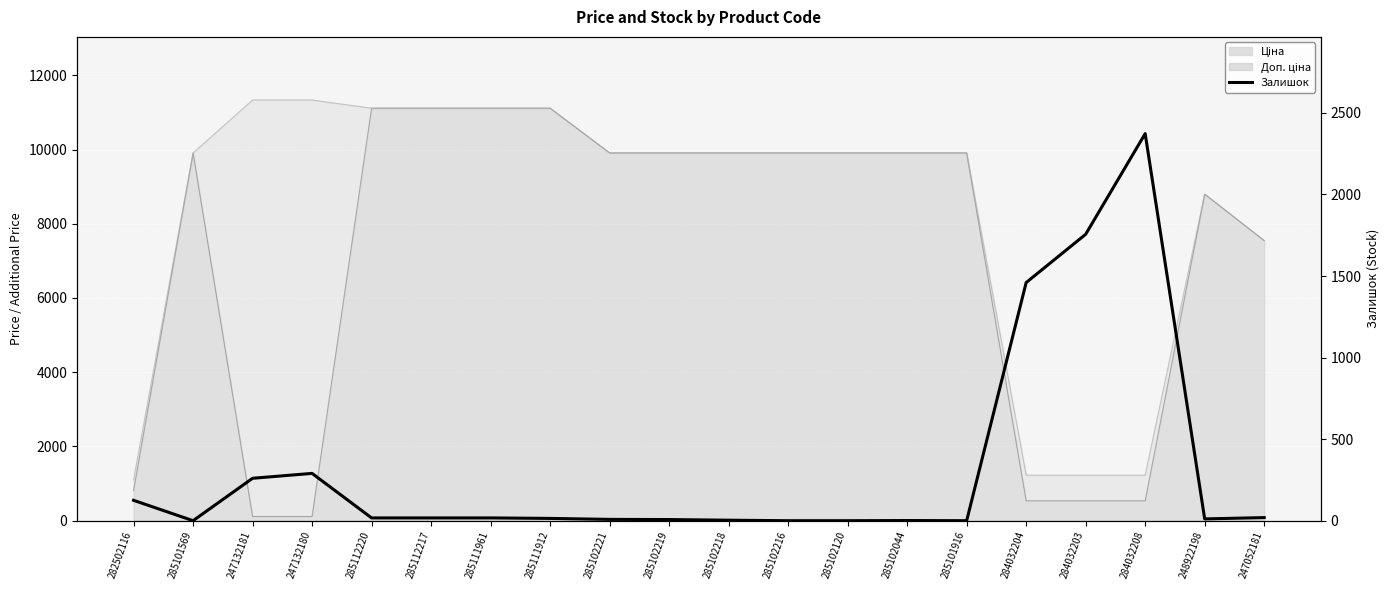

What position from the right is 284032203?

4